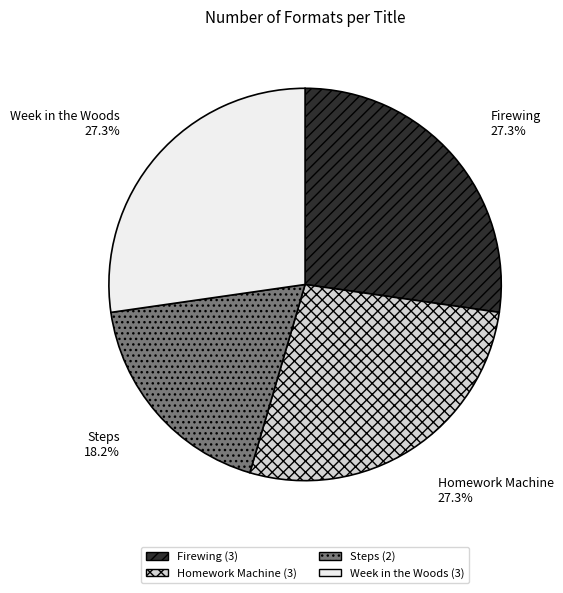

The Homework Machine slice represents 13% of the pie. True or false?

False